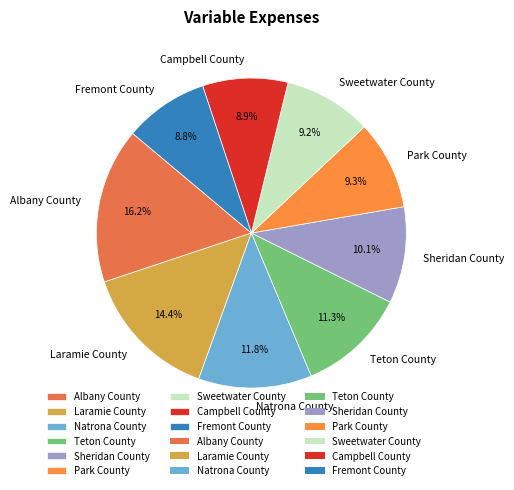

The Laramie County slice represents 14% of the pie. True or false?

True